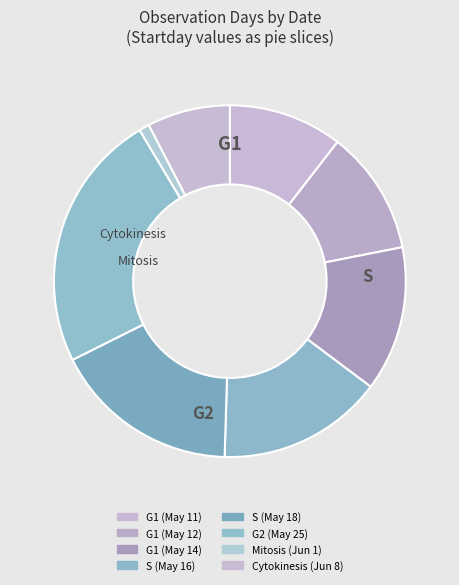

Rank the categories by value from lowest to highest.

Mitosis (Jun 1), Cytokinesis (Jun 8), G1 (May 11), G1 (May 12), G1 (May 14), S (May 16), S (May 18), G2 (May 25)